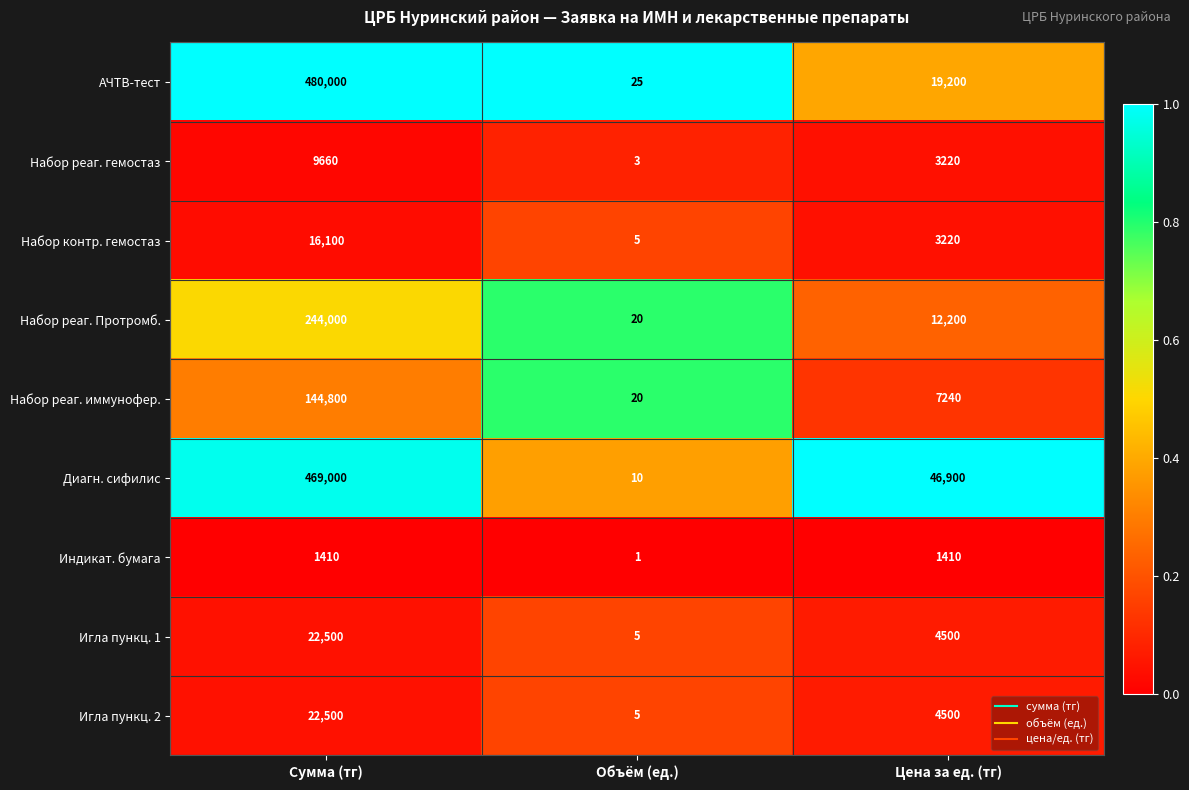

Which series has the largest range (max minus min)?

АЧТВ-тест